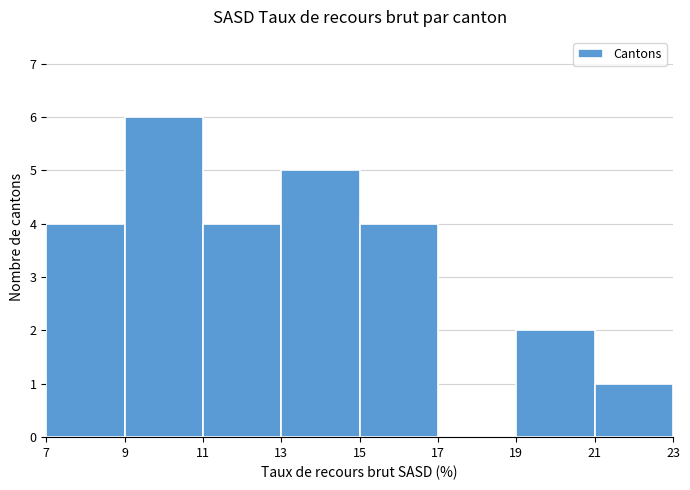

Reading left to right, list every bar in this chart as the range it spans on the x-axis followed by its height. The values are not printed on the chart, so give them approximately, as read against the axis.

7 to 9: 4
9 to 11: 6
11 to 13: 4
13 to 15: 5
15 to 17: 4
17 to 19: 0
19 to 21: 2
21 to 23: 1